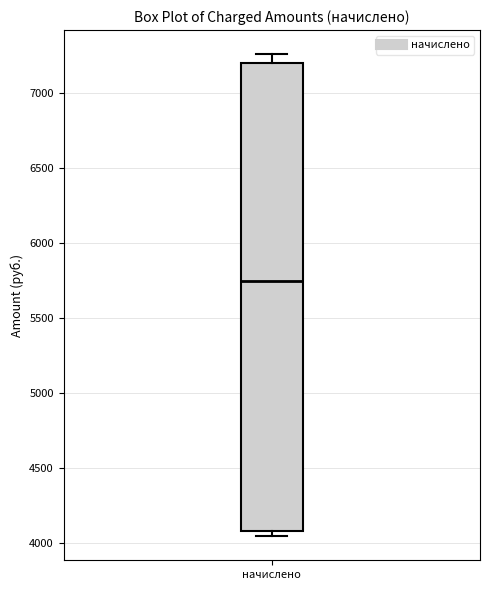

Transcribe this box plot: give where the median line is, the range the box spans, and where the two whiskers end, as read against the y-axis. The values are not printed on the chart, so give them approximately, as read against the axis.

median 5750, box 4100 to 7200, whiskers 4050 to 7250